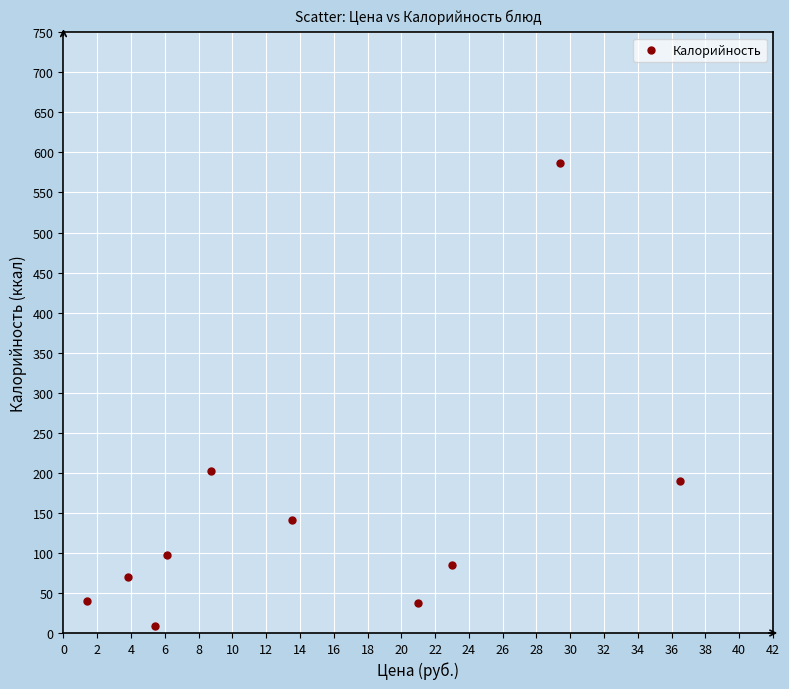

What is the average X value?

14.9